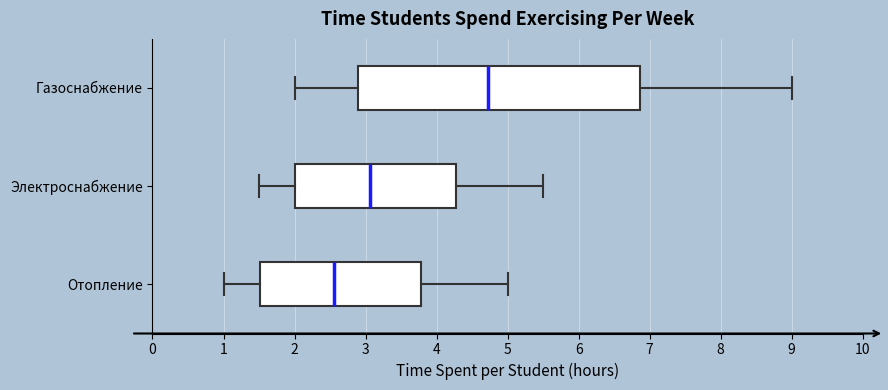

Comparing the boxes themselves (not the whiskers), which one is the widest?

Газоснабжение